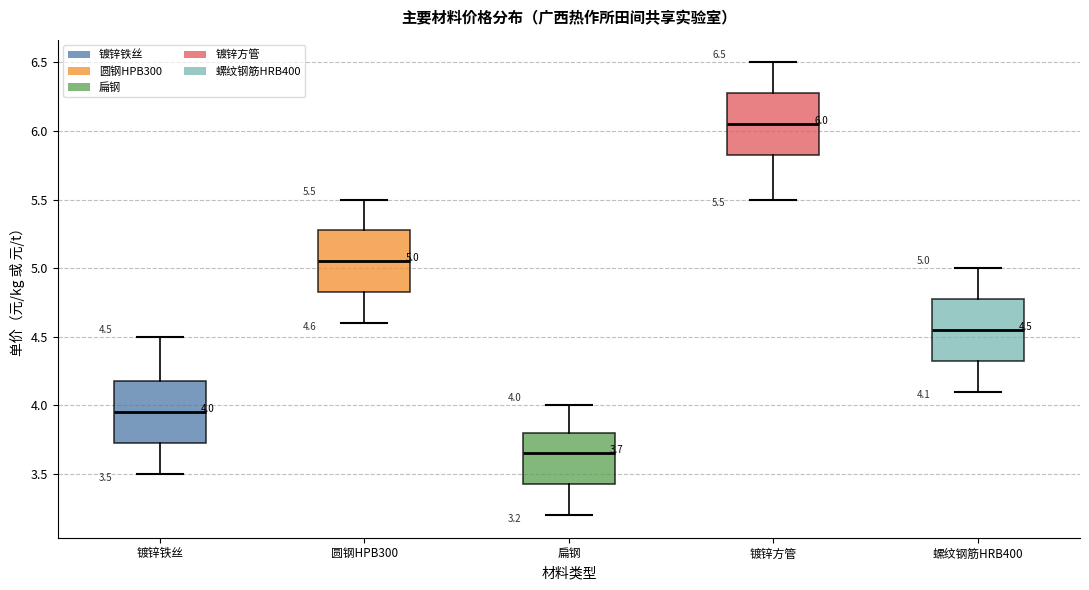

Which box has the lowest median line?

扁钢